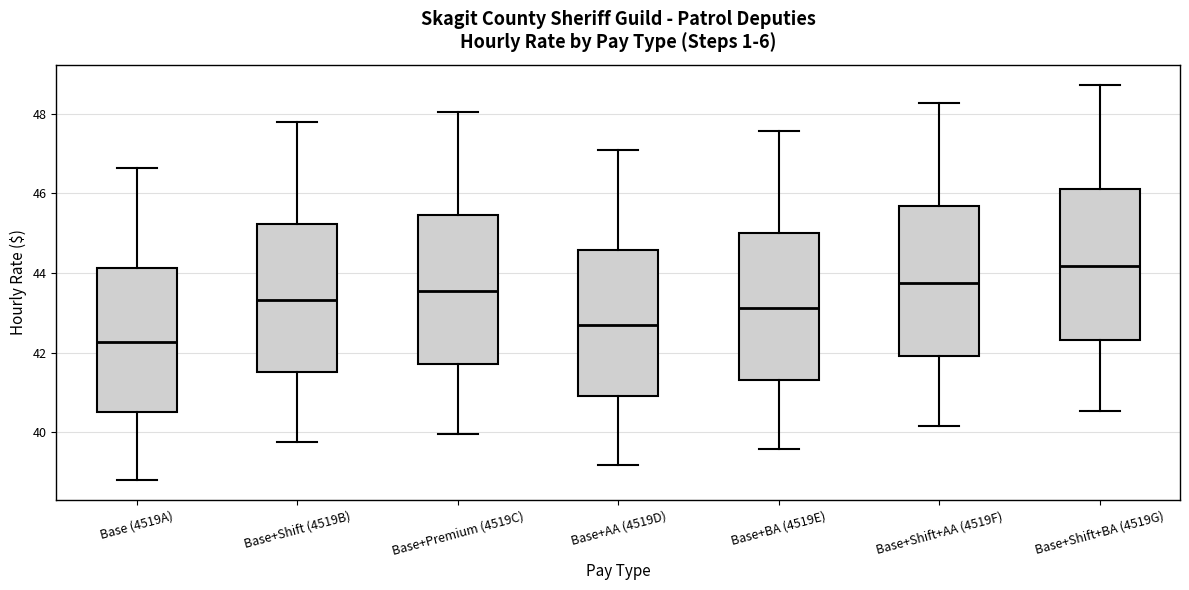

Reading left to right, transcribe this box plot: for each box, give where its median line is, the range the box spans, and where its two whiskers end, as read against the y-axis. The values are not printed on the chart, so give them approximately, as read against the axis.

Base (4519A): median 42.2, box 40.4 to 44.2, whiskers 38.8 to 46.6
Base+Shift (4519B): median 43.4, box 41.6 to 45.2, whiskers 39.8 to 47.8
Base+Premium (4519C): median 43.6, box 41.8 to 45.4, whiskers 40.0 to 48.0
Base+AA (4519D): median 42.6, box 41.0 to 44.6, whiskers 39.2 to 47.2
Base+BA (4519E): median 43.2, box 41.4 to 45.0, whiskers 39.6 to 47.6
Base+Shift+AA (4519F): median 43.8, box 42.0 to 45.6, whiskers 40.2 to 48.2
Base+Shift+BA (4519G): median 44.2, box 42.4 to 46.2, whiskers 40.6 to 48.8